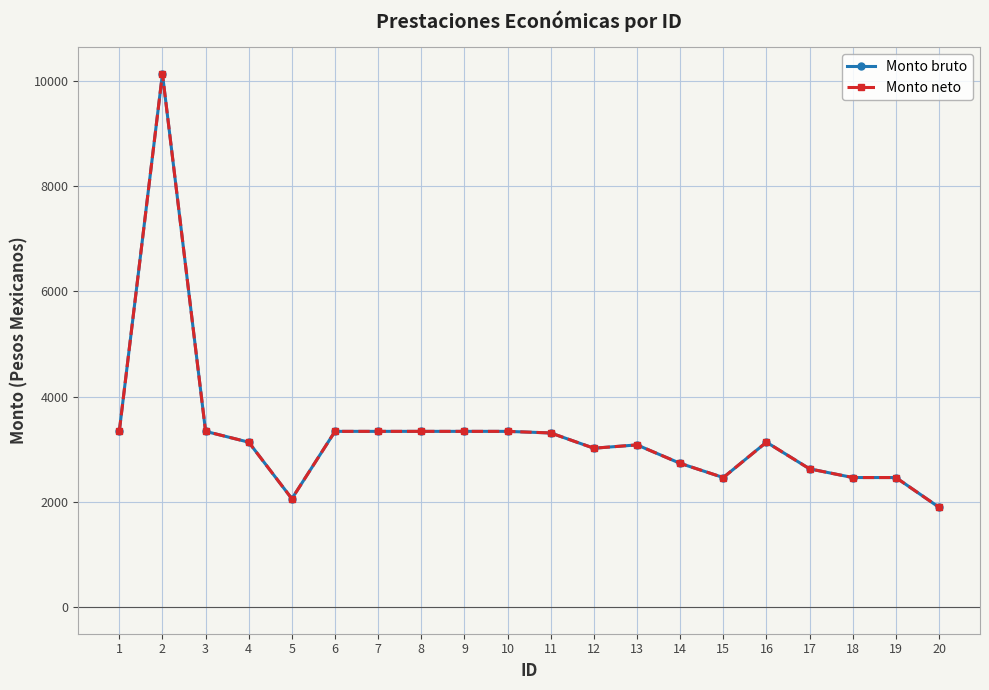

What is the total value across all series at 15?

4922.7